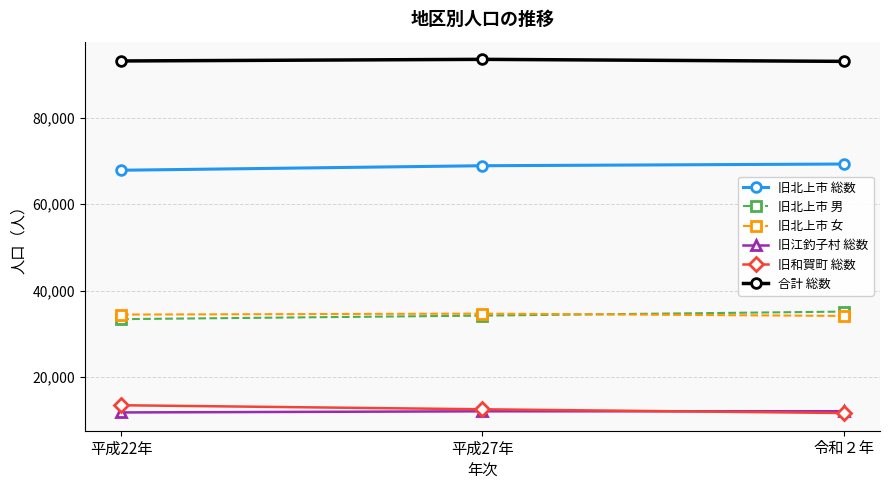

At how many categories does at least one series exceed 53945?

3